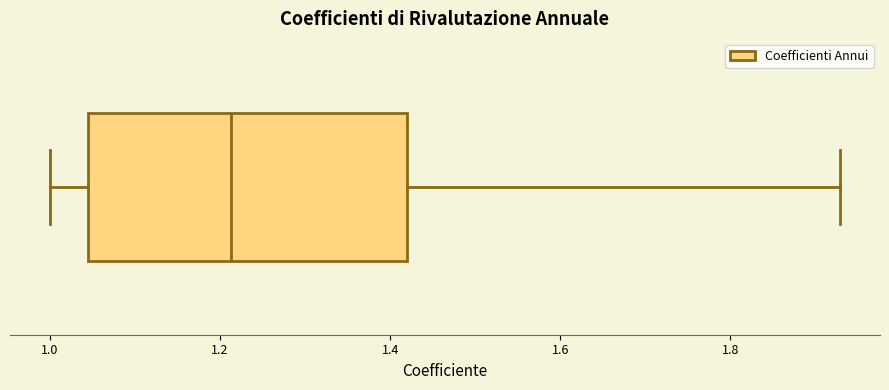

Transcribe this box plot: give where the median line is, the range the box spans, and where the two whiskers end, as read against the x-axis. The values are not printed on the chart, so give them approximately, as read against the axis.

median 1.22, box 1.04 to 1.42, whiskers 1.00 to 1.92